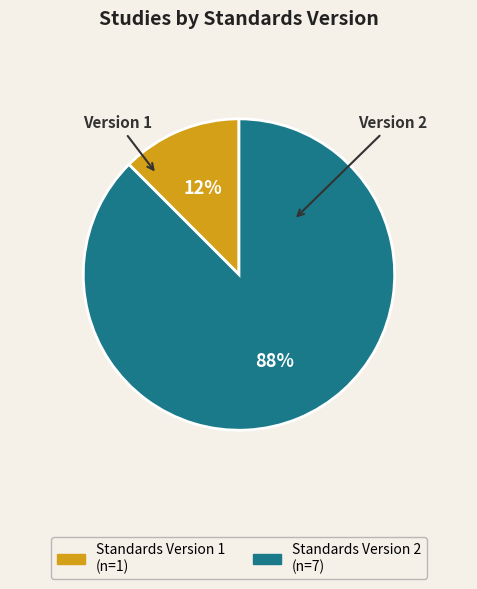

To the nearest percent, what is the average slice percentage?

50%